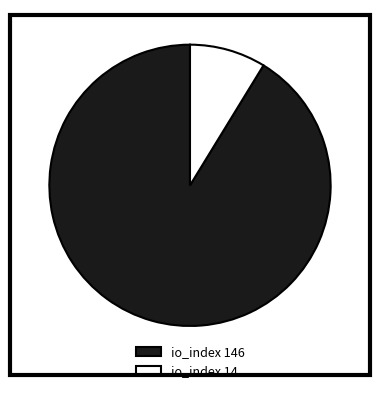

Which category has the biggest portion of the pie?

io_index 146